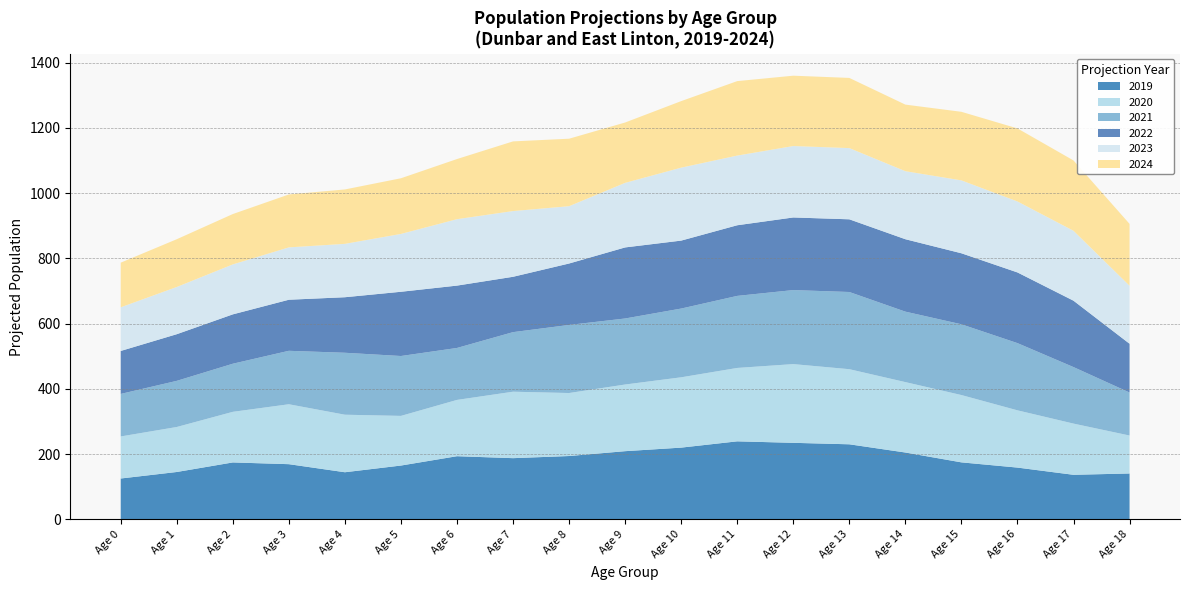

Reading left to right, extract all data points from this chart.

2019: All ages=15016.9	Age 0=125.4	Age 1=145.4	Age 2=174.6	Age 3=169.3	Age 4=144.6	Age 5=165.1	Age 6=193.7	Age 7=187.7	Age 8=194.3	Age 9=209.2	Age 10=220.0	Age 11=239.3	Age 12=234.7	Age 13=230.2	Age 14=205.1	Age 15=174.9	Age 16=158.9	Age 17=136.8	Age 18=140.8
2020: All ages=15269.2	Age 0=128.8	Age 1=137.8	Age 2=155.1	Age 3=183.6	Age 4=176.2	Age 5=152.1	Age 6=172.5	Age 7=203.6	Age 8=193.0	Age 9=204.2	Age 10=215.4	Age 11=224.9	Age 12=241.2	Age 13=230.1	Age 14=215.7	Age 15=206.2	Age 16=175.4	Age 17=156.9	Age 18=116.3
2021: All ages=15520.2	Age 0=130.3	Age 1=141.4	Age 2=147.4	Age 3=163.8	Age 4=189.8	Age 5=183.5	Age 6=159.2	Age 7=182.5	Age 8=208.6	Age 9=202.3	Age 10=210.6	Age 11=220.8	Age 12=226.8	Age 13=236.5	Age 14=215.9	Age 15=216.8	Age 16=205.9	Age 17=173.2	Age 18=131.8
2022: All ages=15767.6	Age 0=131.7	Age 1=143.0	Age 2=151.3	Age 3=156.5	Age 4=170.2	Age 5=196.8	Age 6=191.1	Age 7=169.6	Age 8=188.3	Age 9=217.8	Age 10=208.2	Age 11=216.4	Age 12=222.5	Age 13=222.7	Age 14=221.9	Age 15=217.6	Age 16=216.6	Age 17=203.4	Age 18=149.5
2023: All ages=16016.9	Age 0=133.7	Age 1=144.7	Age 2=153.1	Age 3=160.4	Age 4=163.5	Age 5=177.2	Age 6=203.5	Age 7=201.4	Age 8=175.6	Age 9=197.8	Age 10=223.5	Age 11=213.5	Age 12=218.9	Age 13=218.2	Age 14=208.4	Age 15=223.4	Age 16=217.4	Age 17=214.2	Age 18=177.7
2024: All ages=16262.5	Age 0=136.8	Age 1=146.4	Age 2=154.3	Age 3=162.2	Age 4=166.7	Age 5=170.6	Age 6=184.3	Age 7=213.5	Age 8=206.8	Age 9=184.9	Age 10=203.9	Age 11=228.2	Age 12=215.5	Age 13=215.0	Age 14=204.0	Age 15=210.1	Age 16=223.8	Age 17=215.5	Age 18=189.5